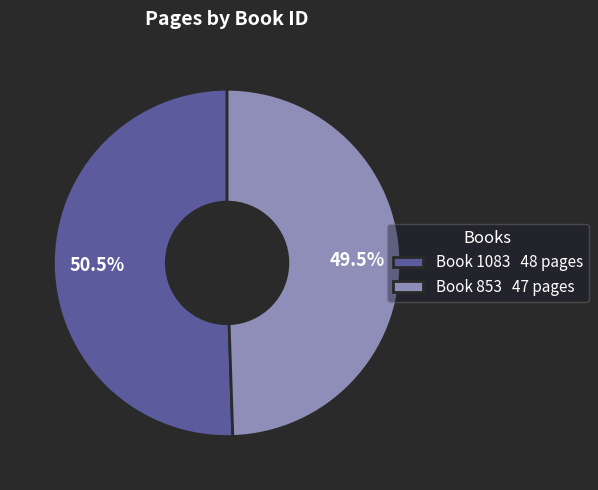

Combined, do Book 1083 48 pages and Book 853 47 pages account for over 50%?

Yes